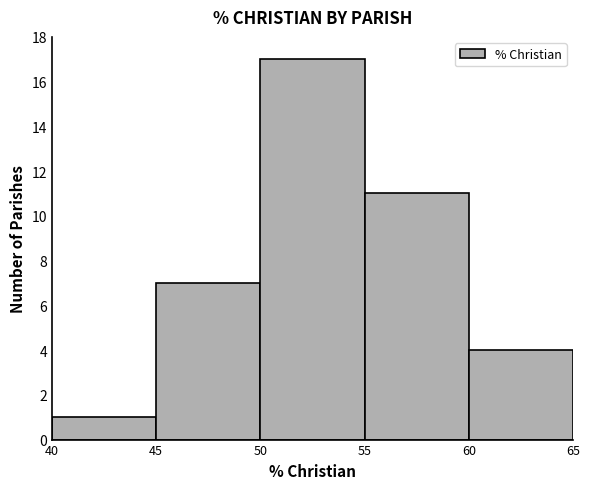

Reading left to right, list every bar in this chart as the range it spans on the x-axis followed by its height. The values are not printed on the chart, so give them approximately, as read against the axis.

40 to 45: 1
45 to 50: 7
50 to 55: 17
55 to 60: 11
60 to 65: 4